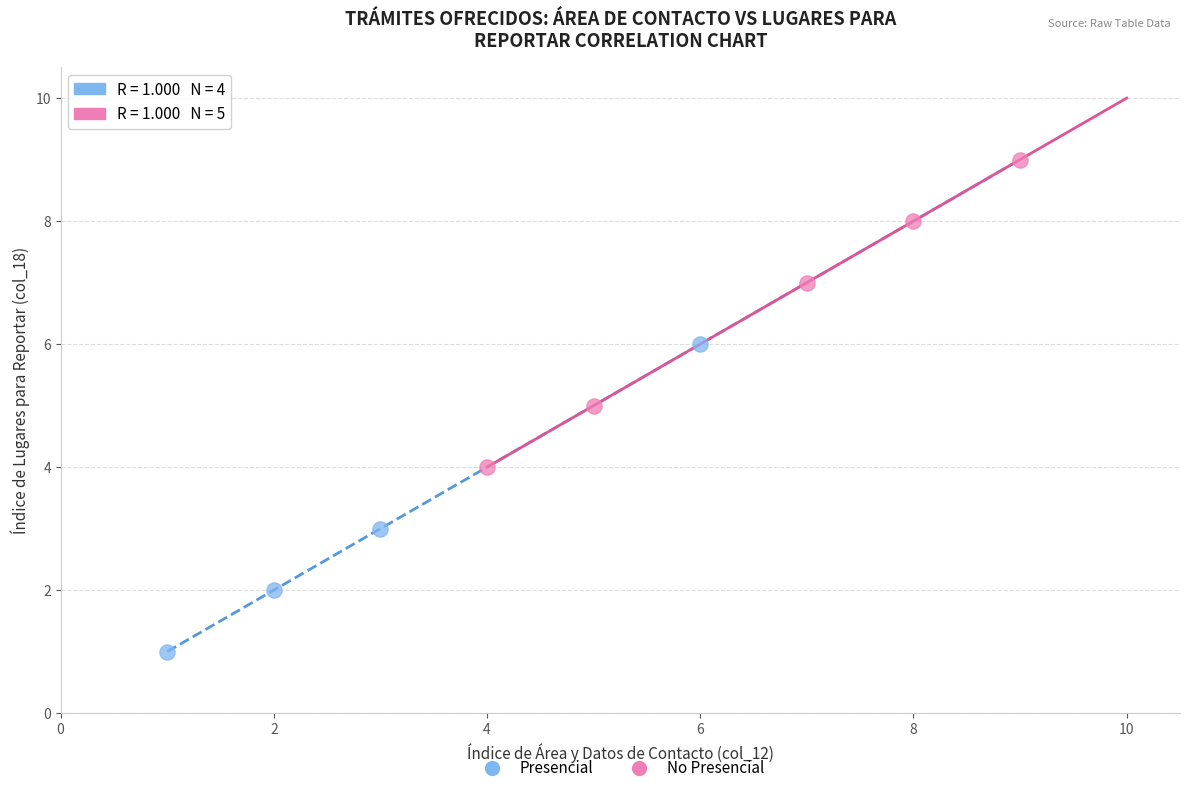

Which series reaches the minimum Y coordinate?

Presencial